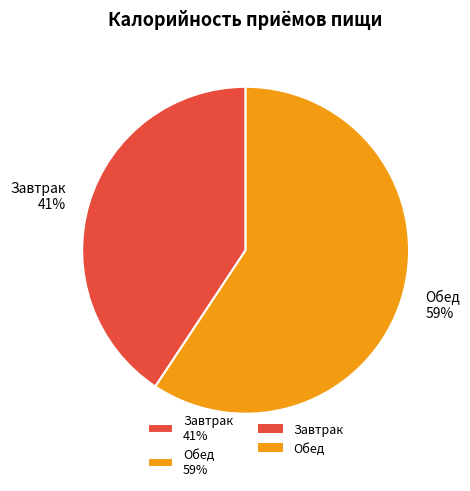

Is the sum of Завтрак 41% and Обед 59% greater than half?

Yes